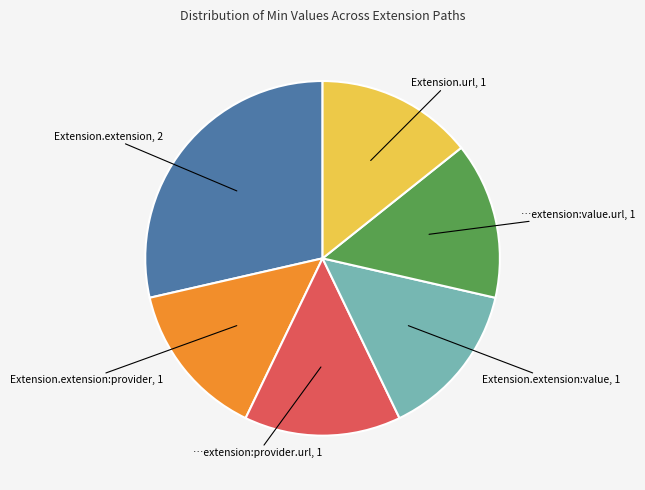

Does any single category account for the majority?

No